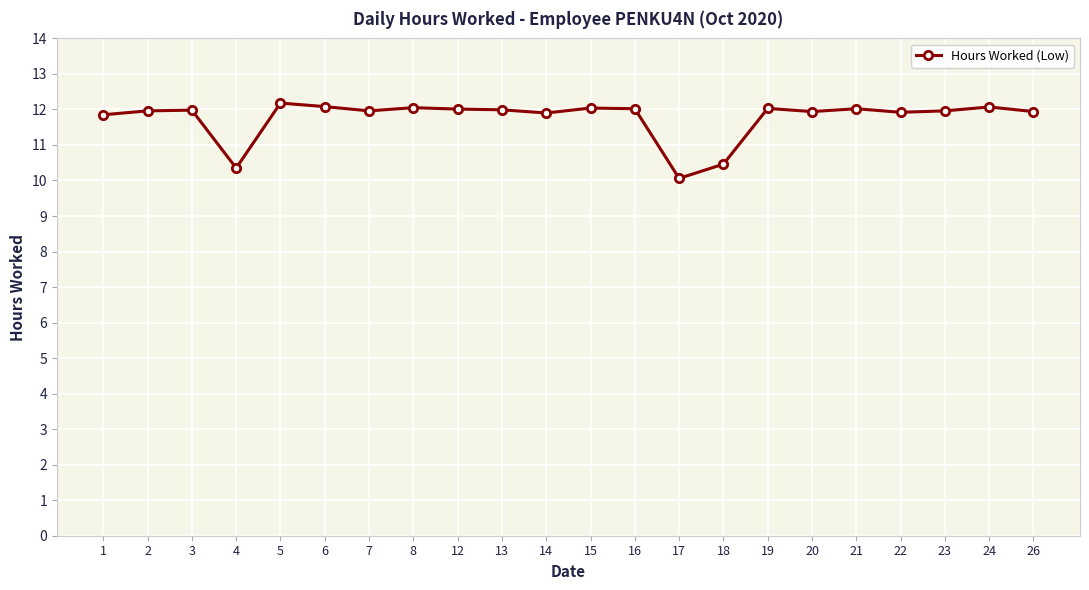

What is the sum of all values?

258.8